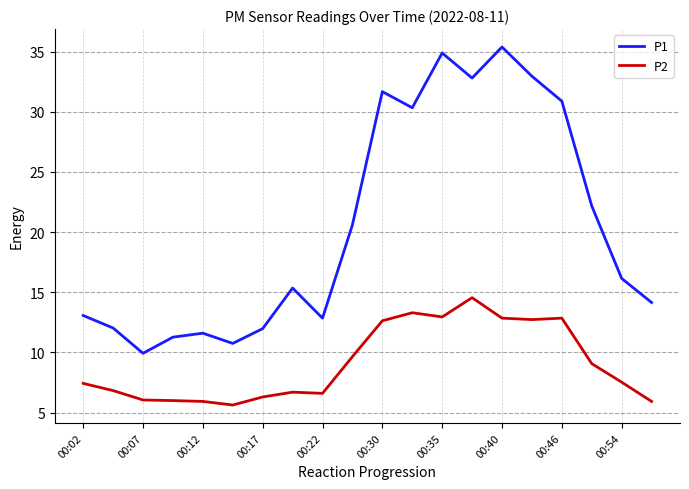

What is the minimum value shown in the chart?

5.6